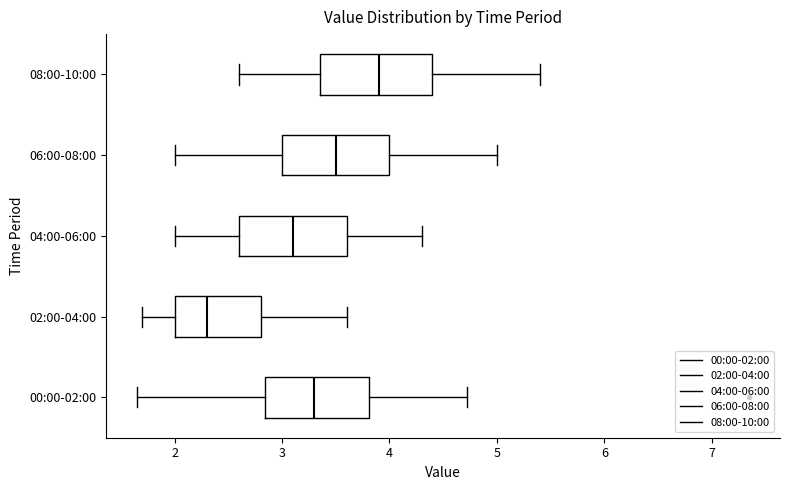

Which box's median line is the furthest to the left?

02:00-04:00